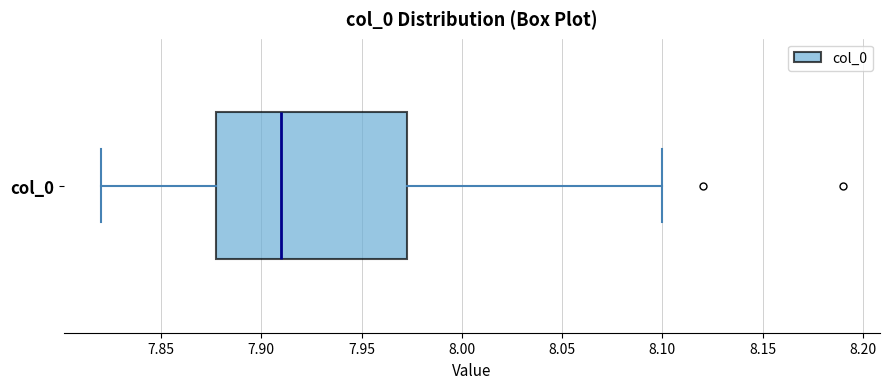

Where is the left edge of the box for col_0 on the x-axis? The values are not printed on the chart, so give them approximately, as read against the axis.

7.880